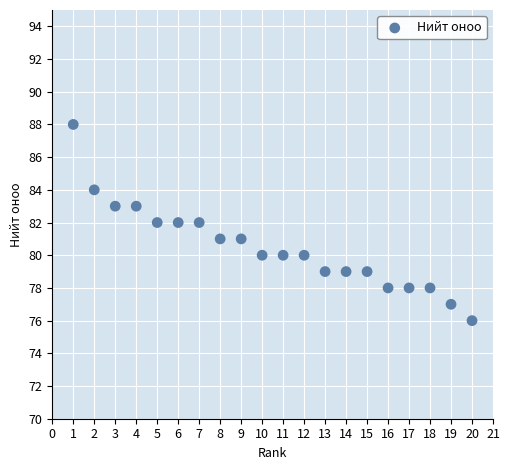

What is the range of X values (max minus min)?

19